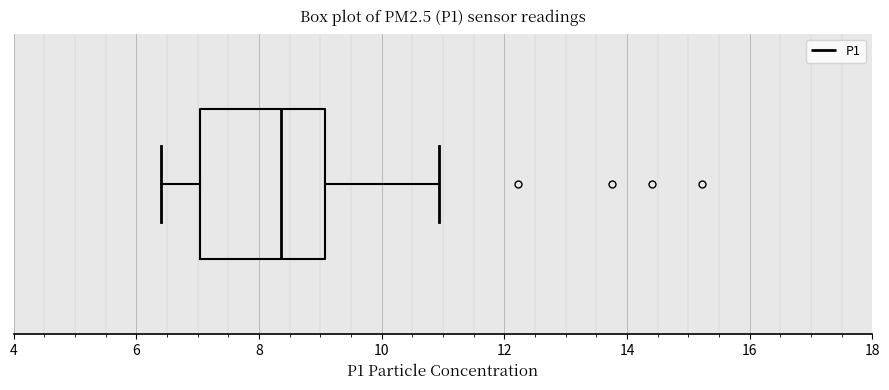

Read this box plot against the x-axis: the position of the median line, the range covered by the box, and the ends of both whiskers. The values are not printed on the chart, so give them approximately, as read against the axis.

median 8.4, box 7.0 to 9.0, whiskers 6.4 to 11.0